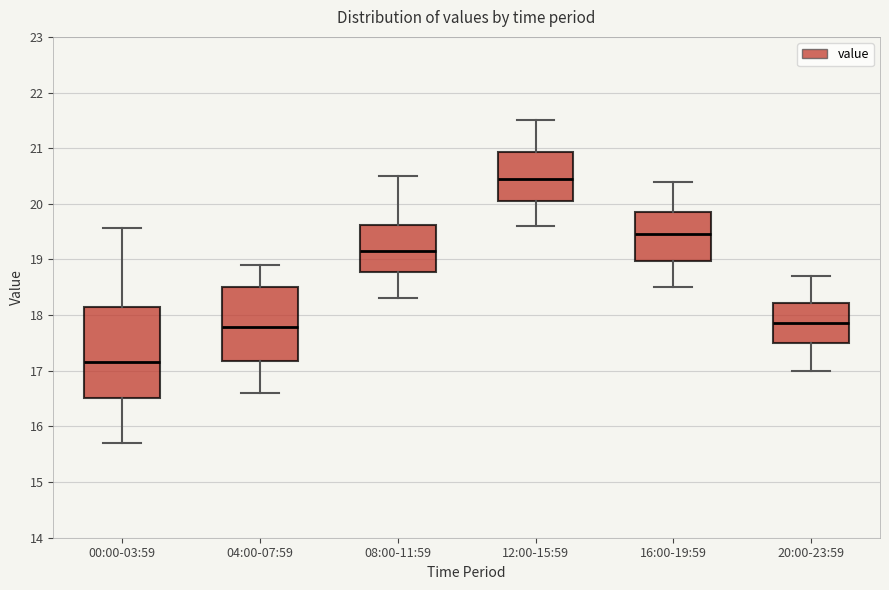

Which box's median line is the lowest?

00:00-03:59